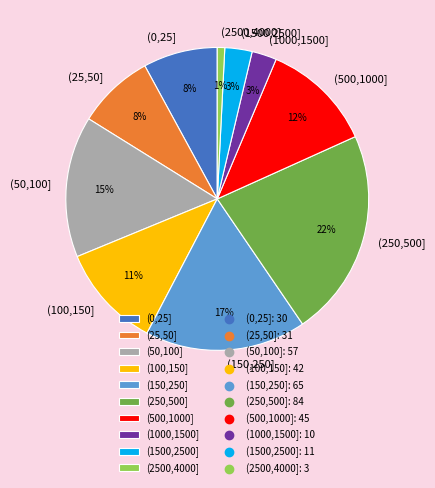

To the nearest percent, what is the difference between the (0,25] and (250,500] slice percentages?

14%